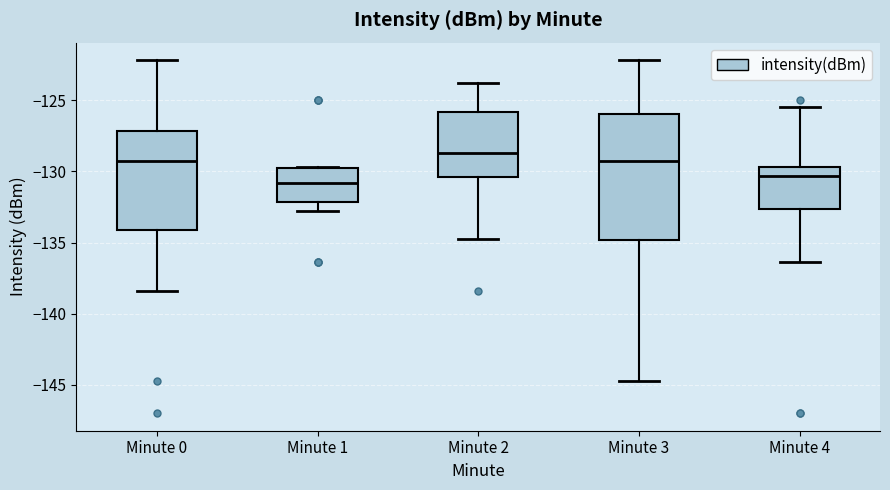

Reading left to right, transcribe this box plot: for each box, give where its median line is, the range the box spans, and where its two whiskers end, as read against the y-axis. The values are not printed on the chart, so give them approximately, as read against the axis.

Minute 0: median -129.5, box -134.0 to -127.0, whiskers -138.5 to -122.0
Minute 1: median -131.0, box -132.0 to -130.0, whiskers -133.0 to -129.5
Minute 2: median -128.5, box -130.5 to -126.0, whiskers -135.0 to -124.0
Minute 3: median -129.5, box -135.0 to -126.0, whiskers -144.5 to -122.0
Minute 4: median -130.5, box -132.5 to -129.5, whiskers -136.5 to -125.5